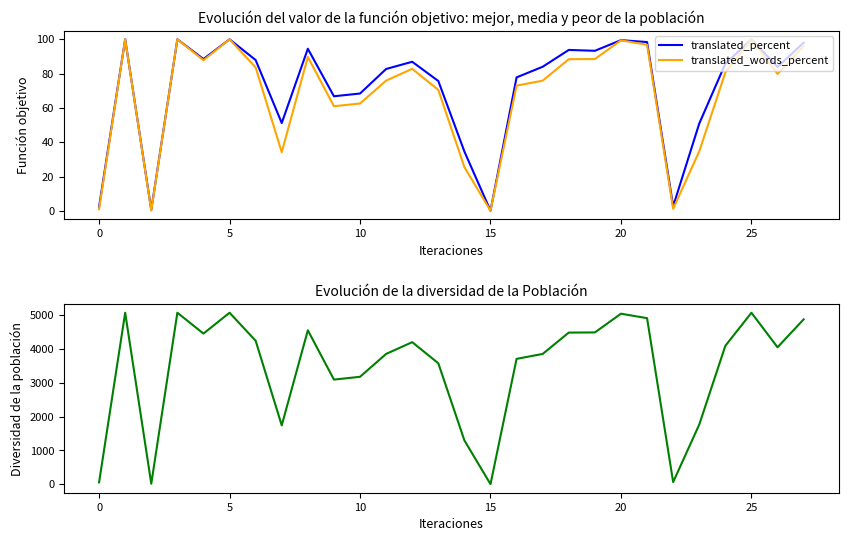

Is it true that translated_percent equals 129.0 at 19?

False